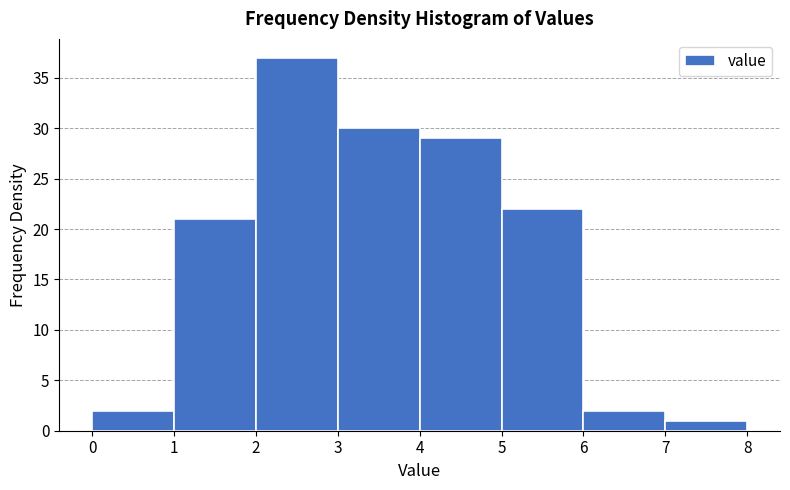

Reading left to right, transcribe this chart: for each bar, give the range it covers on the x-axis and its height. The values are not printed on the chart, so give them approximately, as read against the axis.

0 to 1: 2
1 to 2: 21
2 to 3: 37
3 to 4: 30
4 to 5: 29
5 to 6: 22
6 to 7: 2
7 to 8: 1